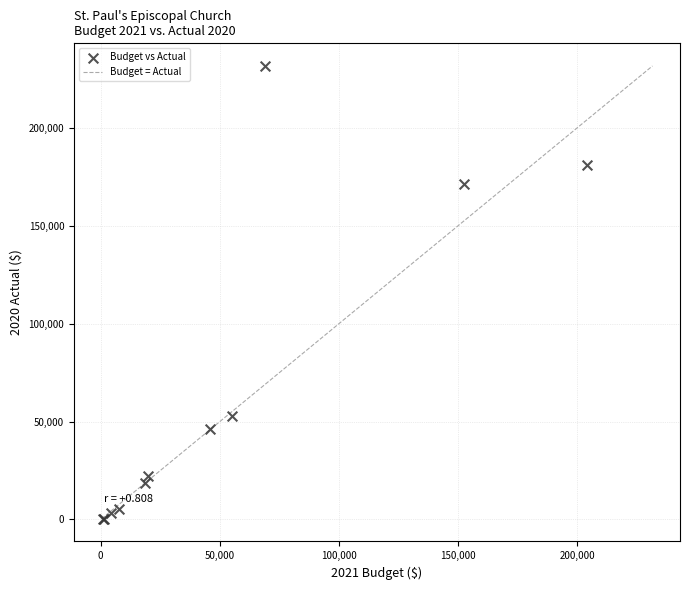

What Y value in the scatter plot is closest to 115924?

171062.9